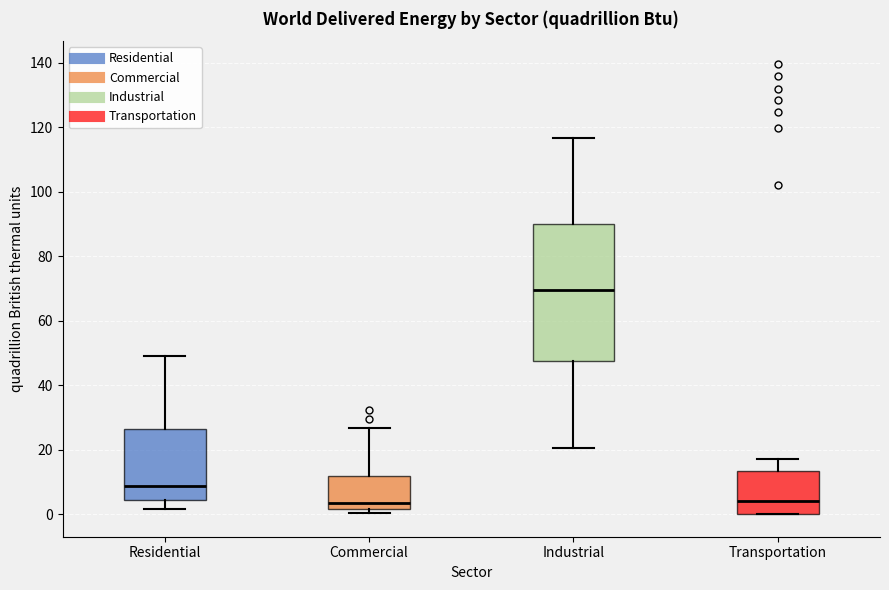

Which box is the tallest, from its lower edge to its upper edge?

Industrial